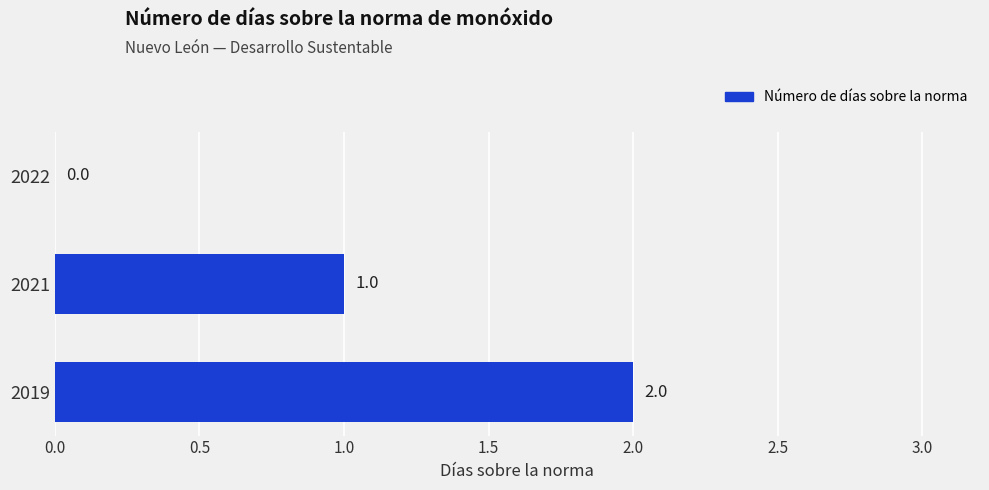

Where is the data nearest to the value 1?

2021